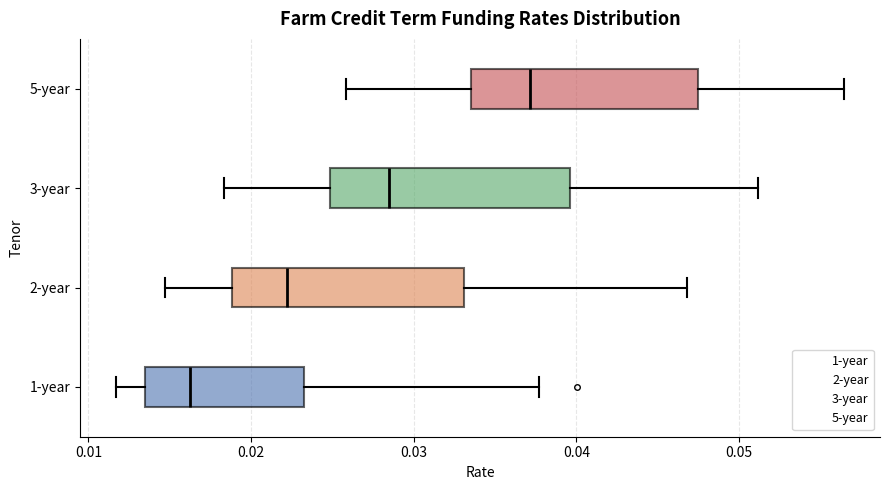

Reading bottom to top, read every box against the x-axis: the position of its median line, the range the box covers, and the ends of its whiskers. The values are not printed on the chart, so give them approximately, as read against the axis.

1-year: median 0.016, box 0.013 to 0.023, whiskers 0.012 to 0.038
2-year: median 0.022, box 0.019 to 0.033, whiskers 0.015 to 0.047
3-year: median 0.028, box 0.025 to 0.040, whiskers 0.018 to 0.051
5-year: median 0.037, box 0.034 to 0.047, whiskers 0.026 to 0.056